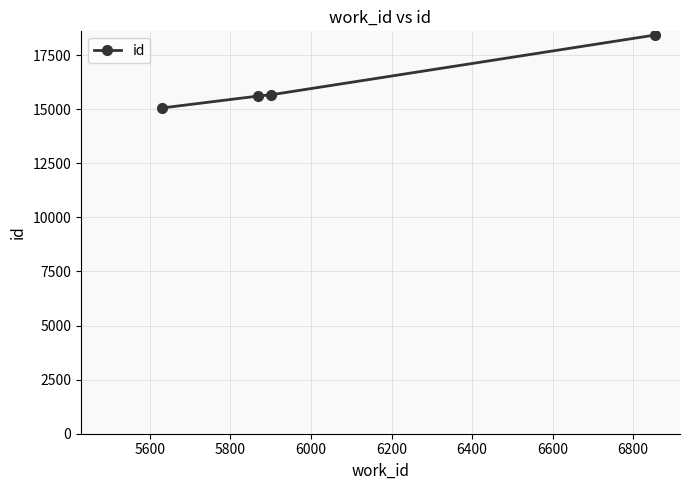

What is the difference between the maximum and minimum values?

3376